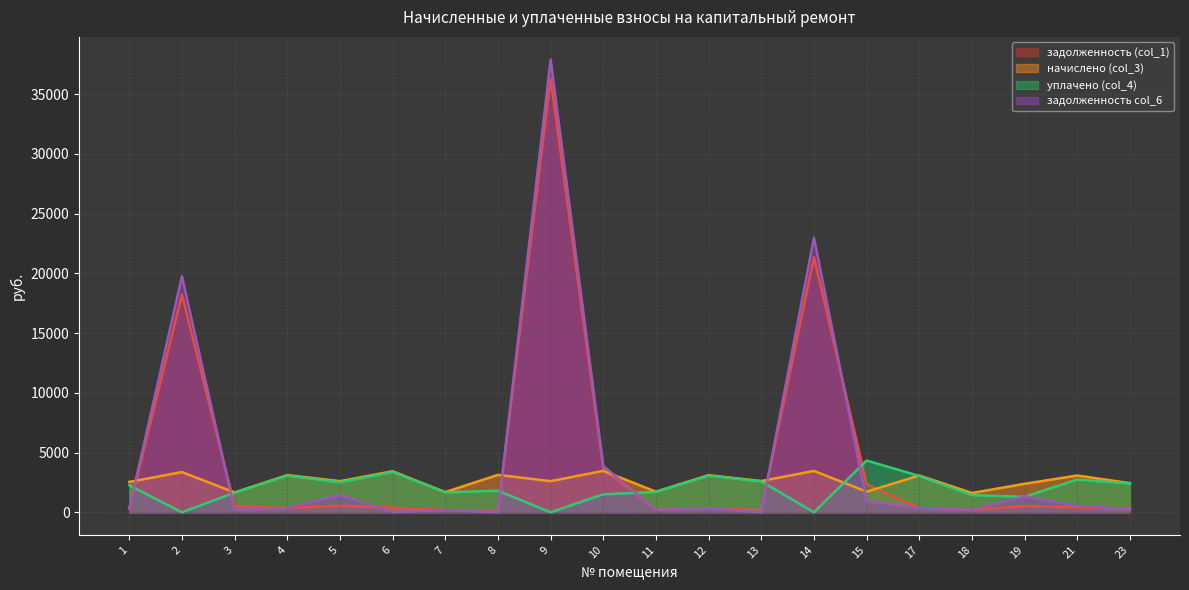

How many series are shown in this chart?

4